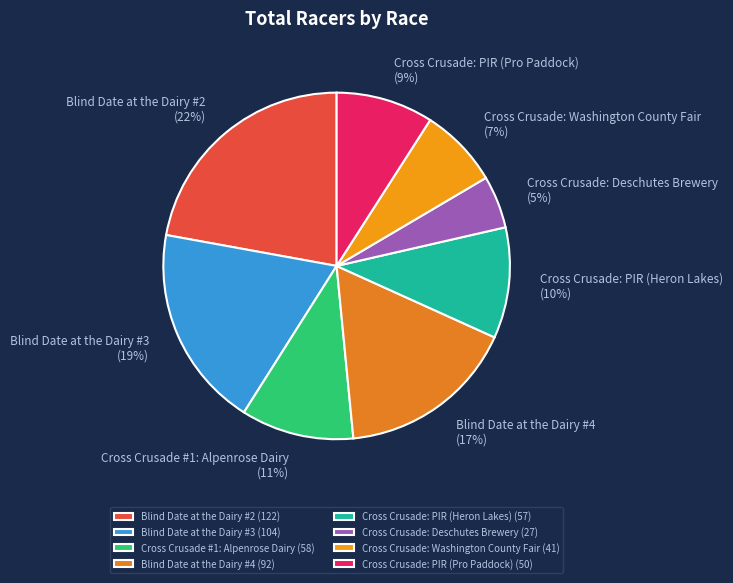

To the nearest percent, what is the combined percentage of Cross Crusade: PIR (Pro Paddock) and Cross Crusade: Deschutes Brewery?

14%